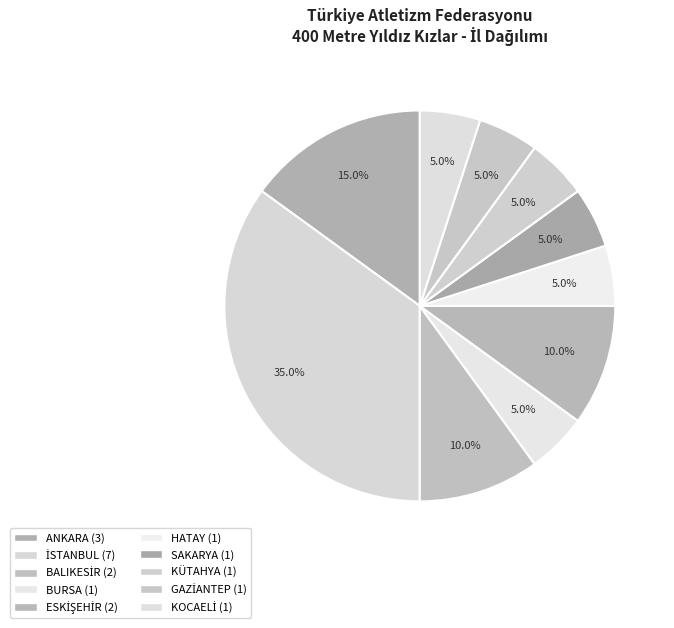

What percentage is the BALIKESİR slice, to the nearest percent?

10%